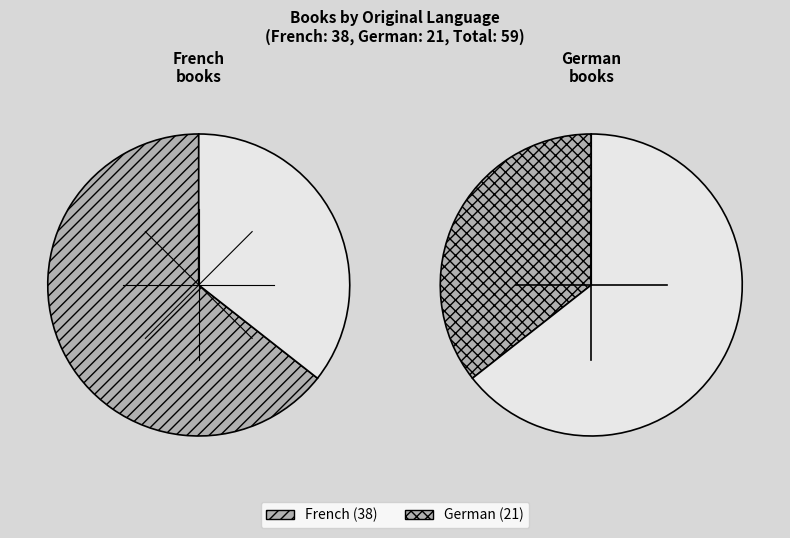

How many slices are in this pie chart?

2